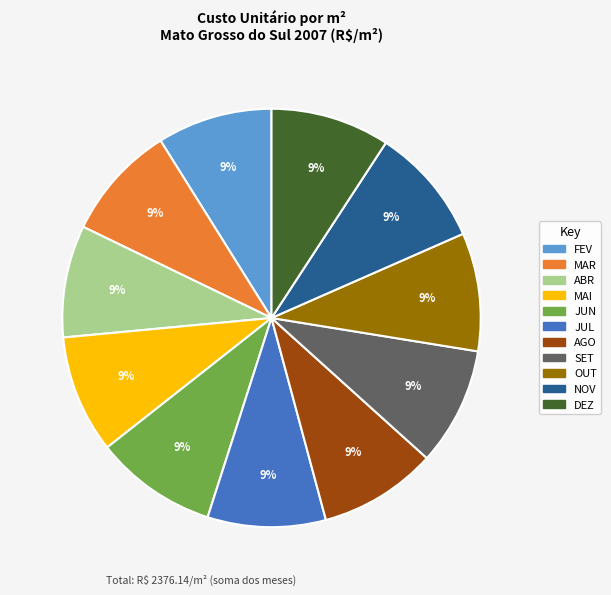

To the nearest percent, what portion does FEV represent?

9%